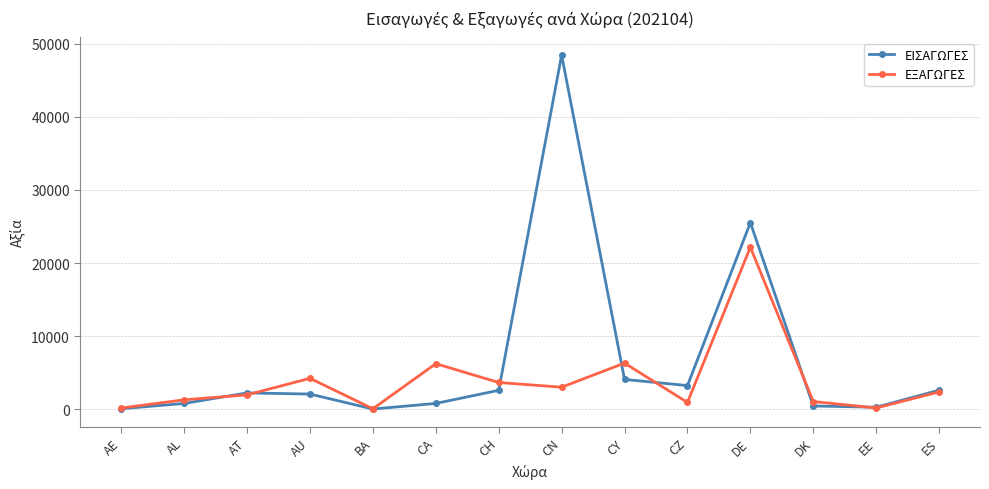

Does the chart have visible grid lines?

Yes